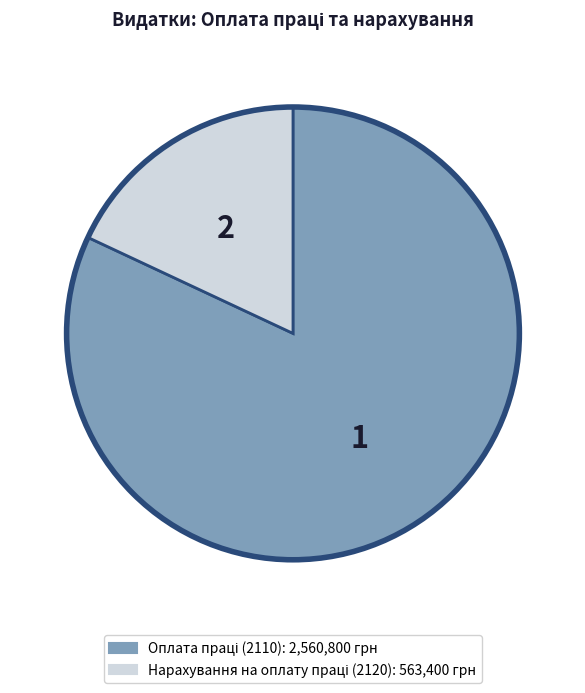

How many segments does this pie chart have?

2